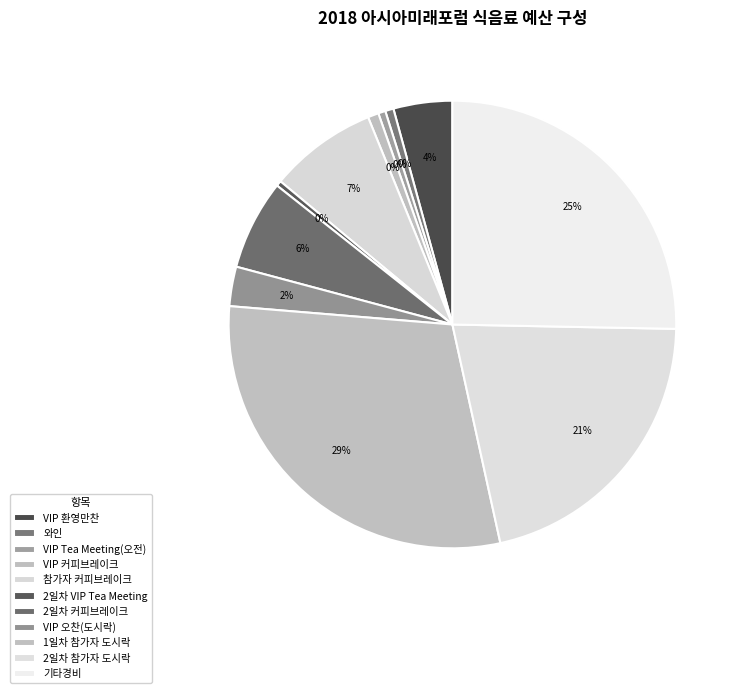

The 와인 slice represents 11% of the pie. True or false?

False